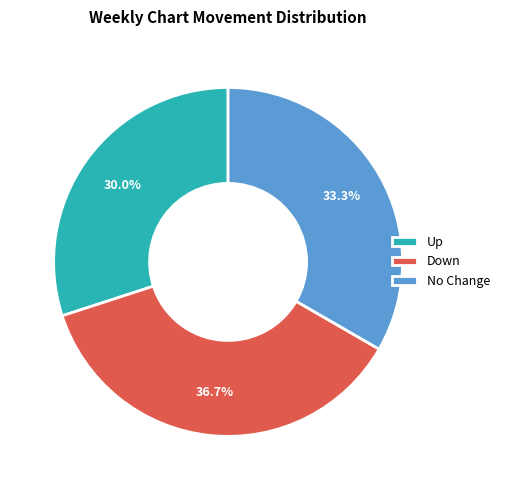

Which has a higher value, Down or Up?

Down